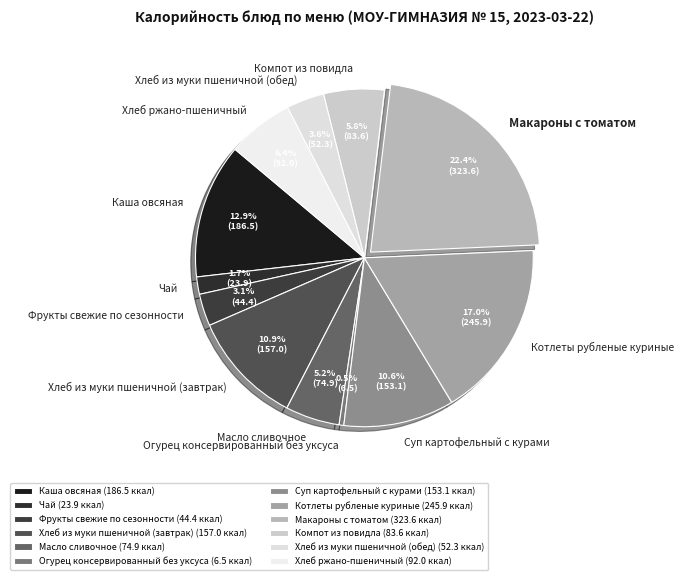

How many slices are in this pie chart?

12